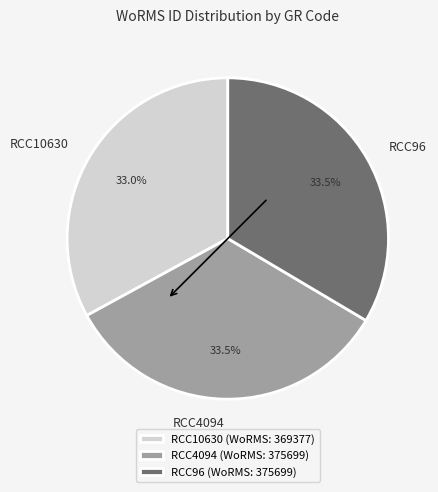

Count the number of slices in the pie.

3